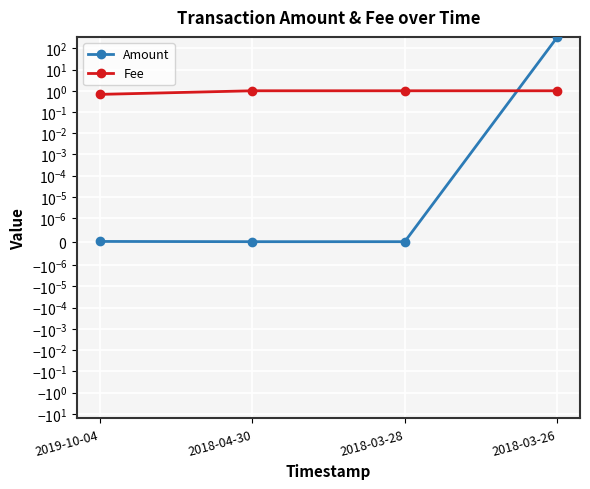

Rank the series at 2018-03-26 from lowest to highest value.

Fee, Amount